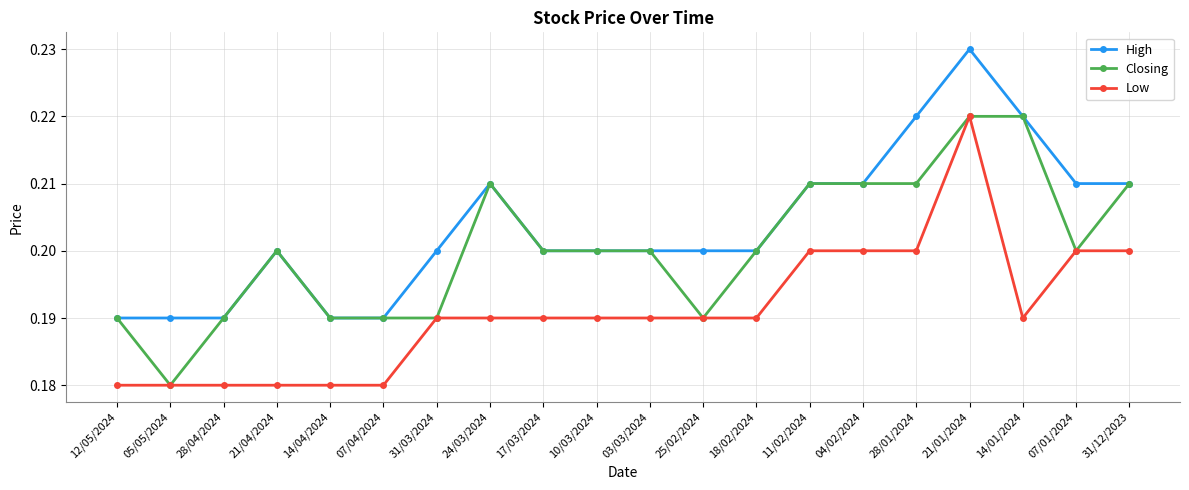

The value of Low at 04/02/2024 is 0.2. True or false?

True